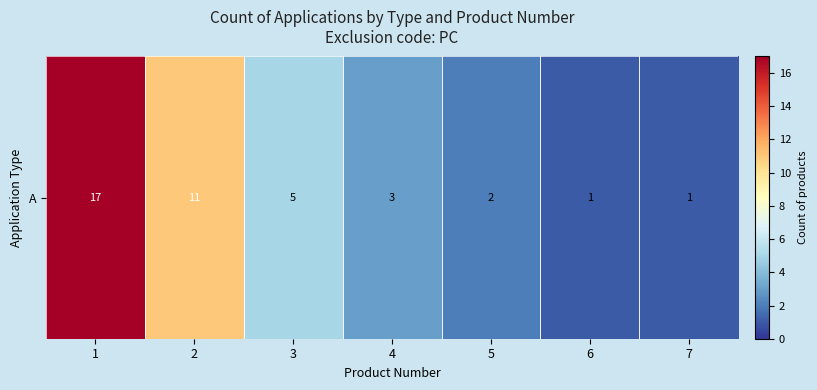

Which has a higher value, 6 or 4?

4